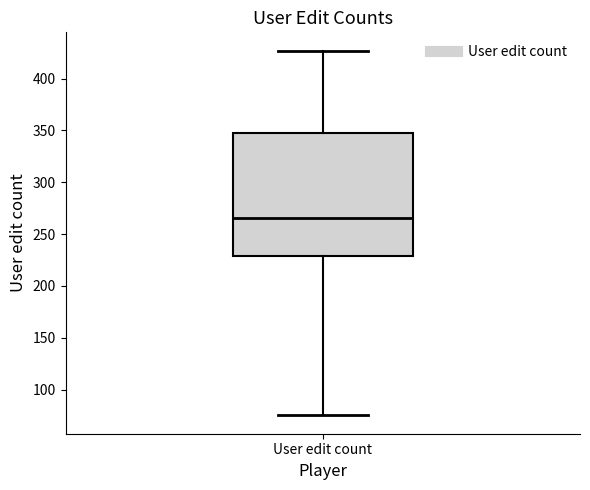

Transcribe this box plot: give where the median line is, the range the box spans, and where the two whiskers end, as read against the y-axis. The values are not printed on the chart, so give them approximately, as read against the axis.

median 265, box 230 to 345, whiskers 75 to 425